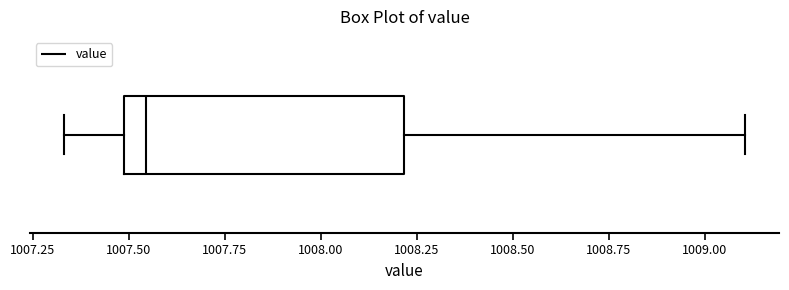

Read this box plot against the x-axis: the position of the median line, the range covered by the box, and the ends of both whiskers. The values are not printed on the chart, so give them approximately, as read against the axis.

median 1007.55, box 1007.50 to 1008.20, whiskers 1007.35 to 1009.10